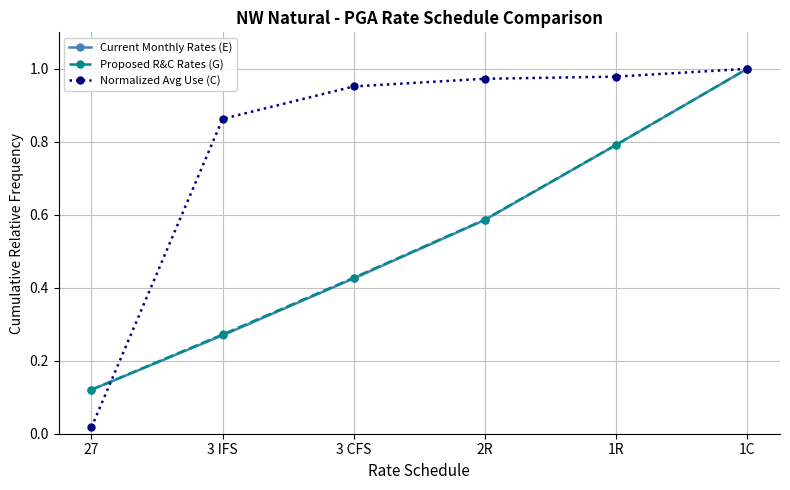

Which category has the lowest value across all series?

27